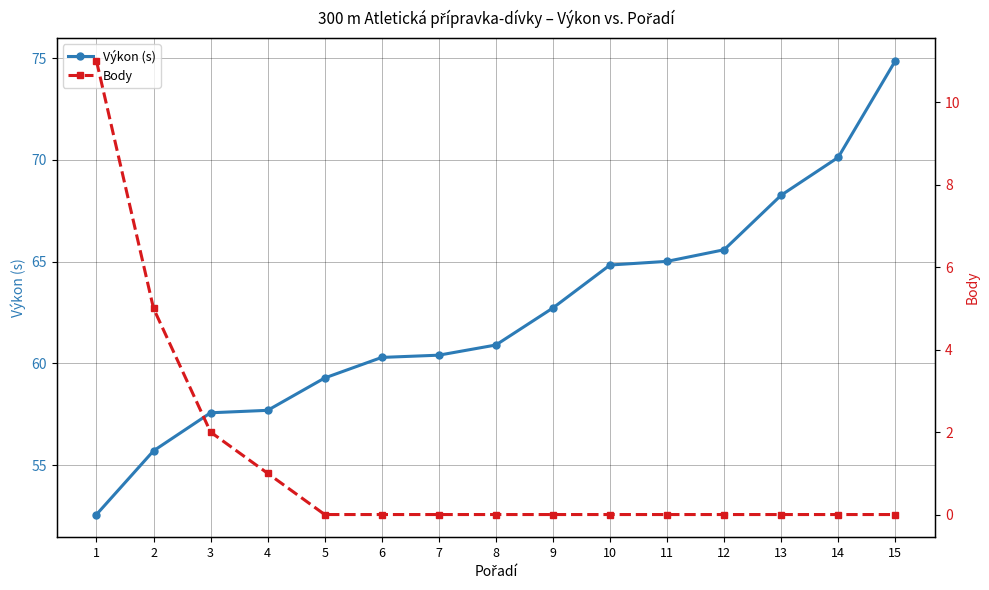

At 2, list the series in order from largest to smallest.

Výkon (s), Body